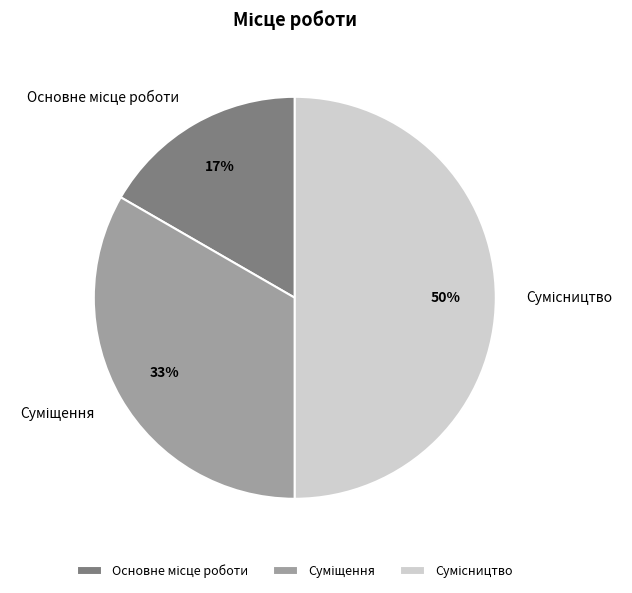

To the nearest percent, what is the difference between the largest and smallest slice percentages?

33%